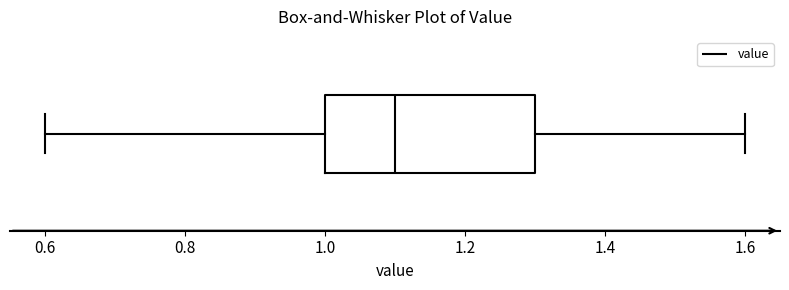

Where does the left whisker of the box end on the x-axis? The values are not printed on the chart, so give them approximately, as read against the axis.

0.6